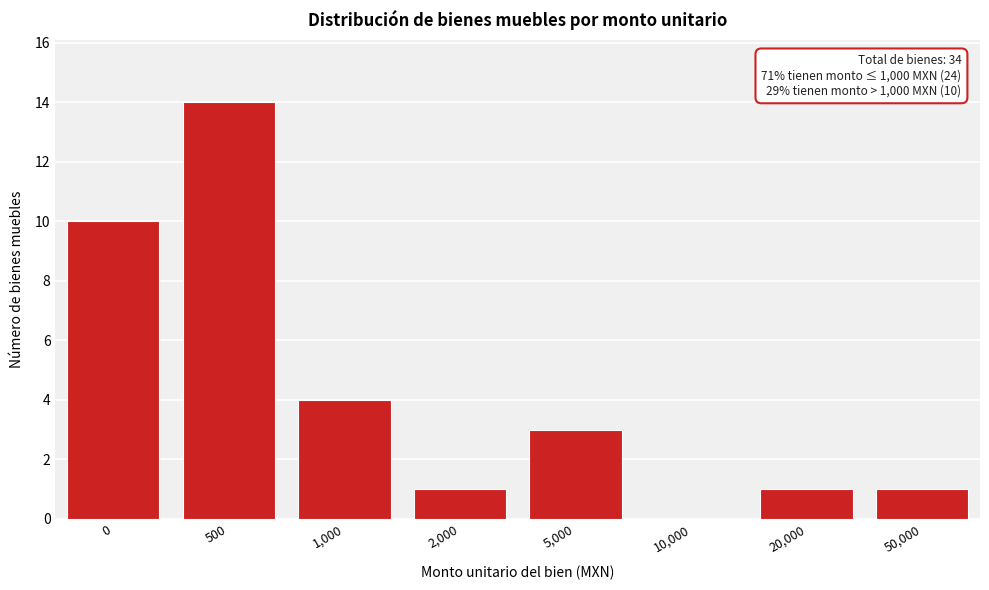

Reading left to right, what are all the values shown in this chart?

0=10	500=14	1,000=4	2,000=1	5,000=3	10,000=0	20,000=1	50,000=1